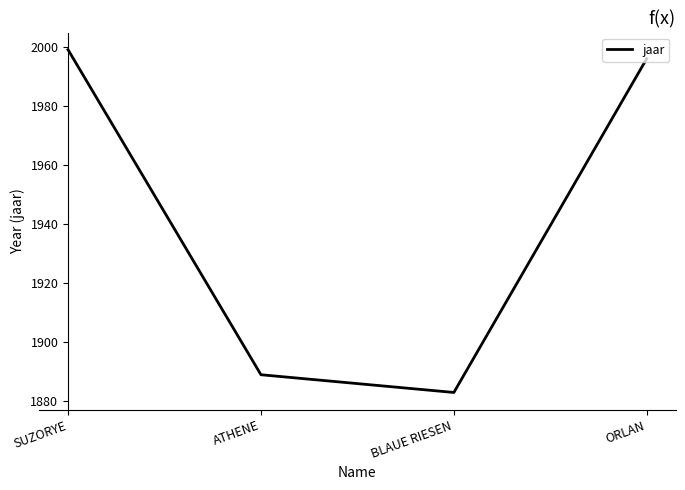

Count the number of data series in this chart.

1